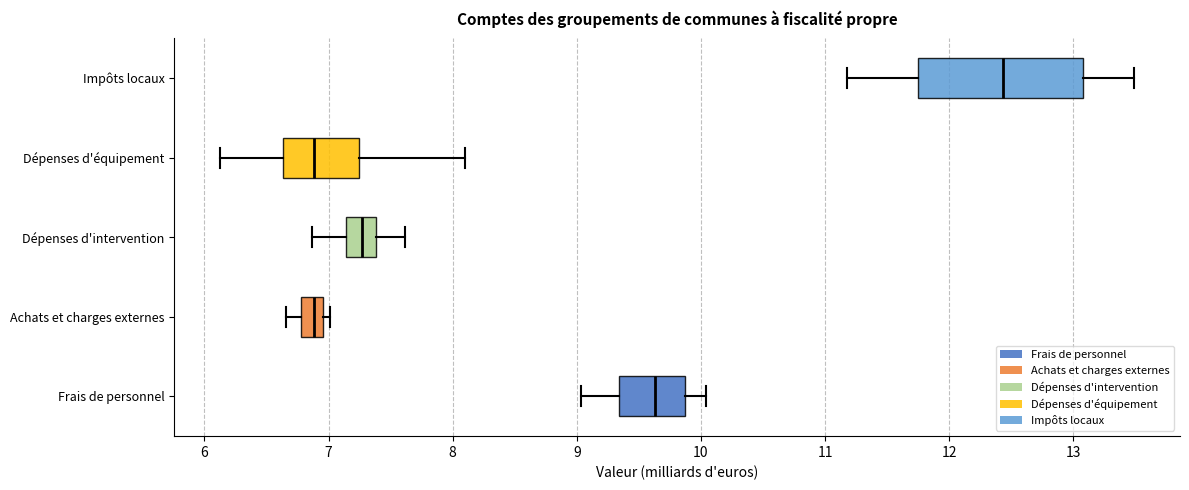

Comparing the boxes themselves (not the whiskers), which one is the widest?

Impôts locaux